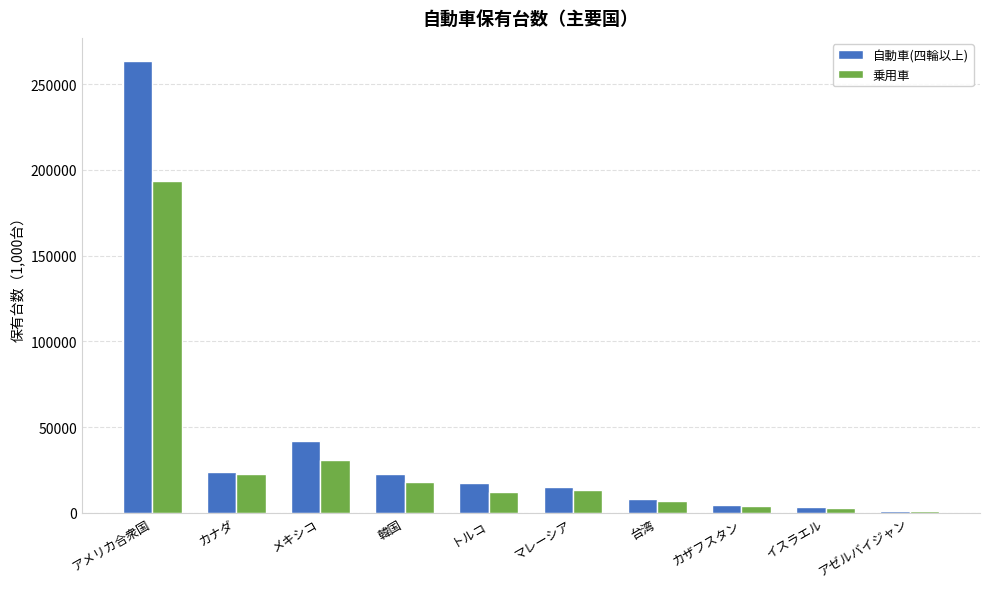

At which label does 乗用車 reach its peak?

アメリカ合衆国